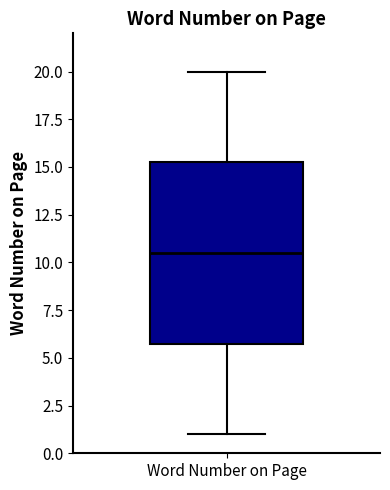

Read this box plot against the y-axis: the position of the median line, the range covered by the box, and the ends of both whiskers. The values are not printed on the chart, so give them approximately, as read against the axis.

median 10.5, box 6.0 to 15.5, whiskers 1.0 to 20.0